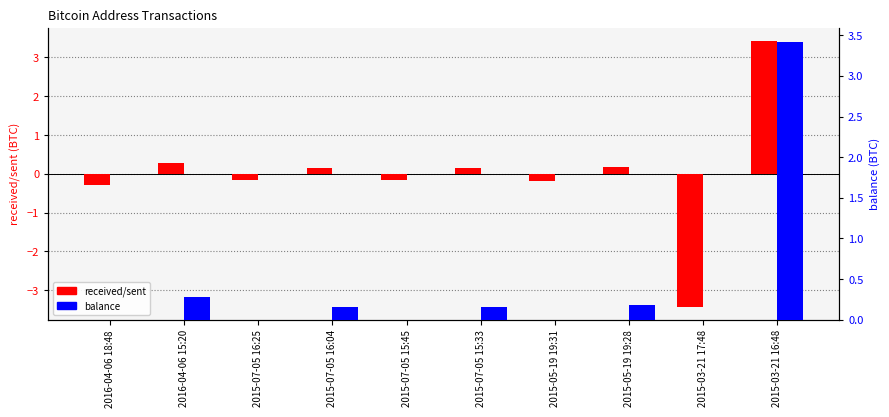

At which category is the sum across all series the highest?

2015-03-21 16:48